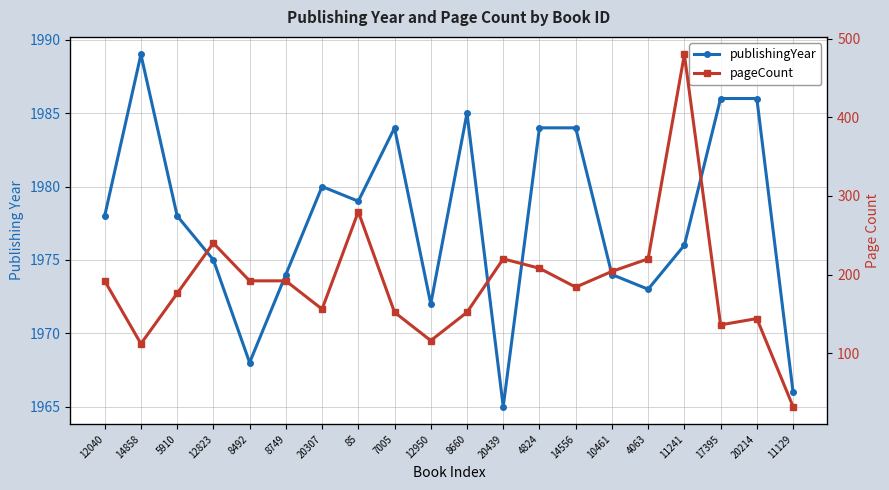

Where is the first local minimum for pageCount?

14858